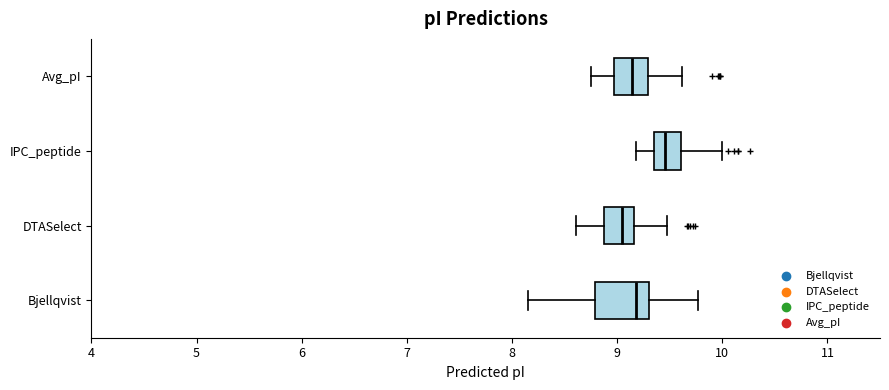

Reading bottom to top, read every box against the x-axis: the position of its median line, the range the box covers, and the ends of its whiskers. The values are not printed on the chart, so give them approximately, as read against the axis.

Bjellqvist: median 9.2, box 8.8 to 9.3, whiskers 8.2 to 9.8
DTASelect: median 9.0, box 8.9 to 9.2, whiskers 8.6 to 9.5
IPC_peptide: median 9.5, box 9.3 to 9.6, whiskers 9.2 to 10.0
Avg_pI: median 9.1, box 9.0 to 9.3, whiskers 8.8 to 9.6